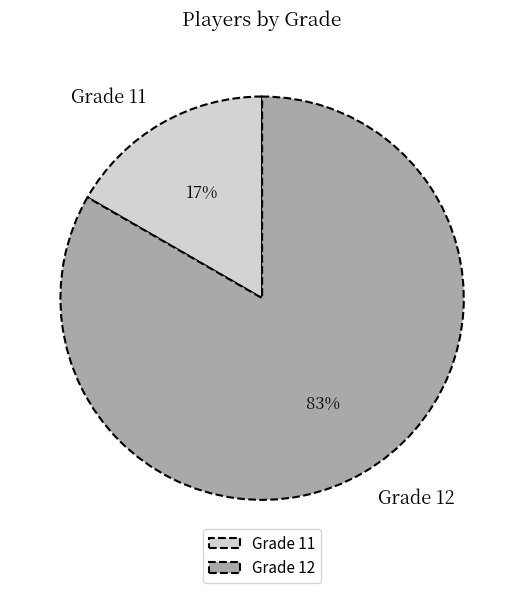

To the nearest percent, what is the average slice percentage?

50%